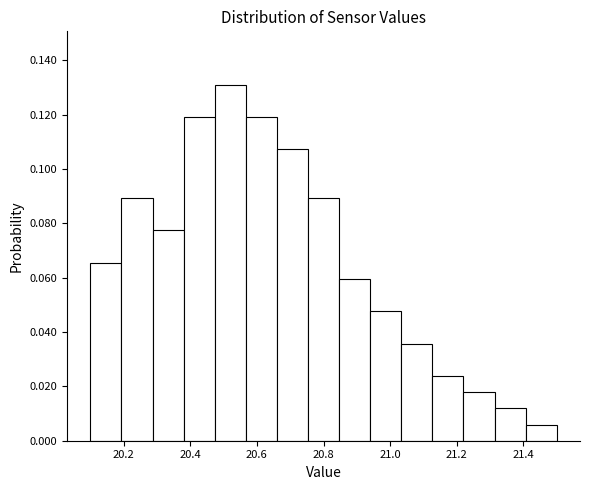

Reading left to right, transcribe this chart: for each bar, give the range it covers on the x-axis and its height. Neither the bar edges nor the heights are printed on the chart, so give them approximately, as read against the axes.

20.10 to 20.20: 0.066
20.20 to 20.28: 0.090
20.28 to 20.38: 0.078
20.38 to 20.48: 0.120
20.48 to 20.56: 0.130
20.56 to 20.66: 0.120
20.66 to 20.76: 0.108
20.76 to 20.84: 0.090
20.84 to 20.94: 0.060
20.94 to 21.04: 0.048
21.04 to 21.12: 0.036
21.12 to 21.22: 0.024
21.22 to 21.32: 0.018
21.32 to 21.40: 0.012
21.40 to 21.50: 0.006